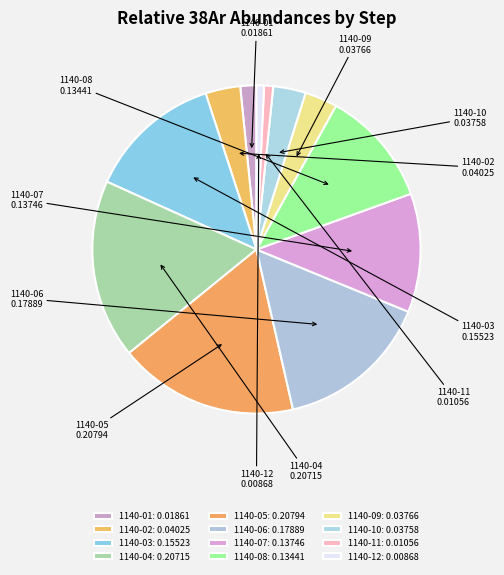

Which category has the biggest portion of the pie?

1140-05